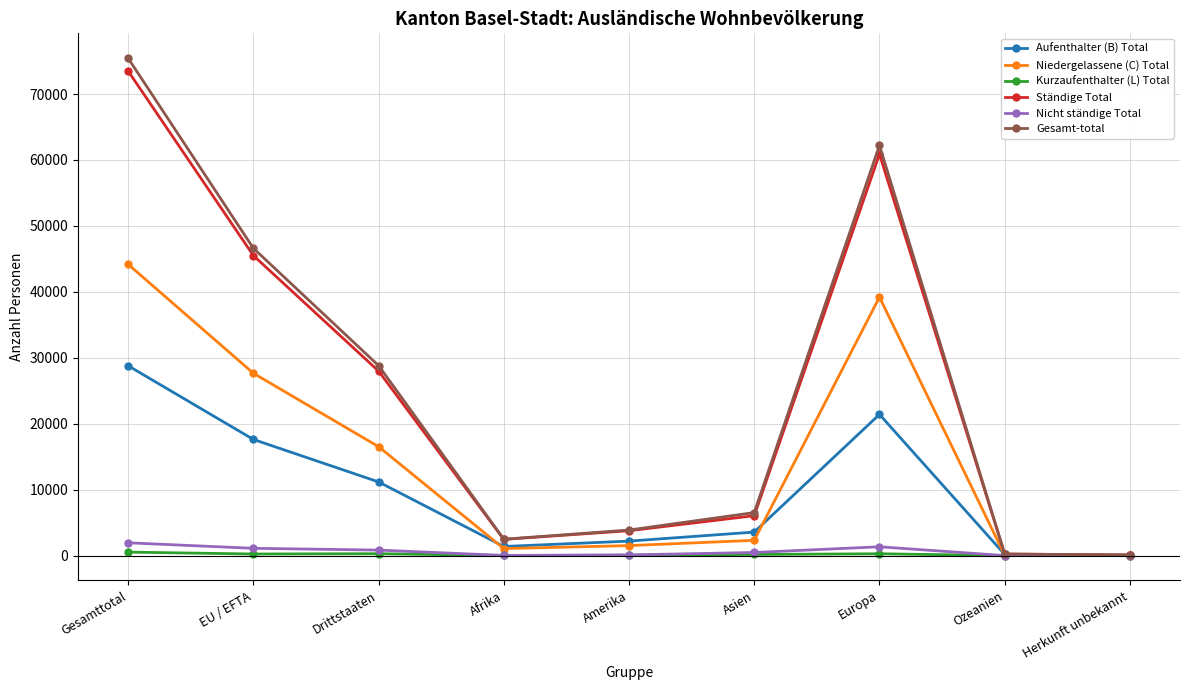

What is the difference between the Gesamt-total values at Ozeanien and Asien?

6284